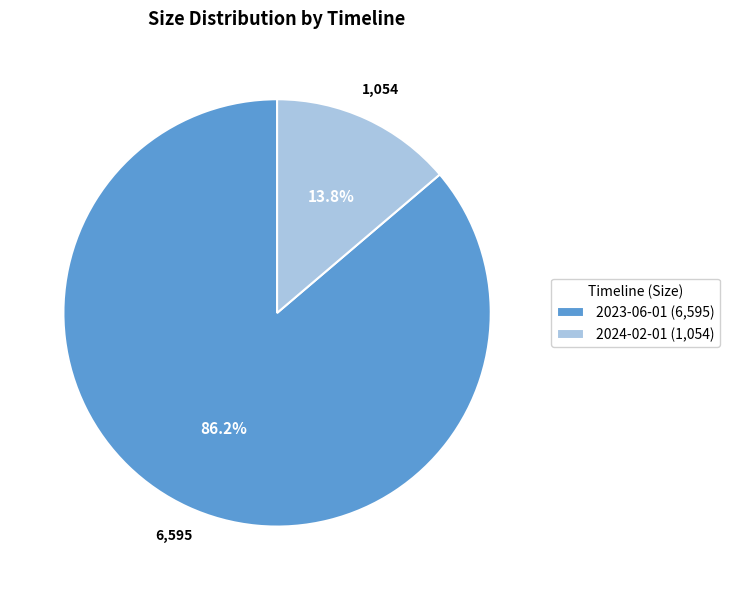

What percentage is the 2024-02-01 slice, to the nearest percent?

14%